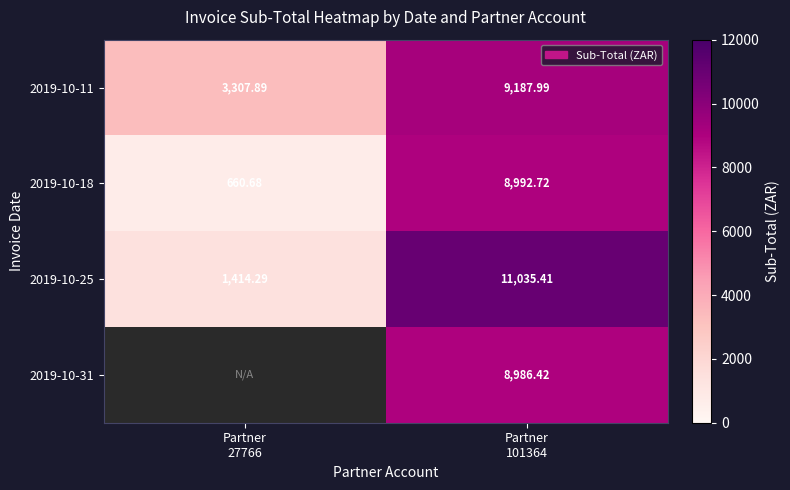

What is the approximate value of 2019-10-18 at Partner 101364?

8992.7